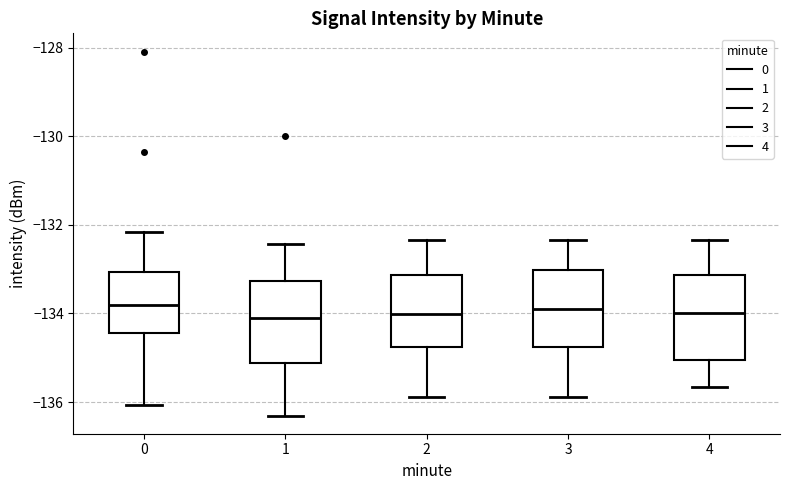

Reading left to right, transcribe this box plot: for each box, give where its median line is, the range the box spans, and where its two whiskers end, as read against the y-axis. The values are not printed on the chart, so give them approximately, as read against the axis.

0: median -133.8, box -134.4 to -133.0, whiskers -136.0 to -132.2
1: median -134.2, box -135.2 to -133.2, whiskers -136.4 to -132.4
2: median -134.0, box -134.8 to -133.2, whiskers -135.8 to -132.4
3: median -133.8, box -134.8 to -133.0, whiskers -135.8 to -132.4
4: median -134.0, box -135.0 to -133.2, whiskers -135.6 to -132.4